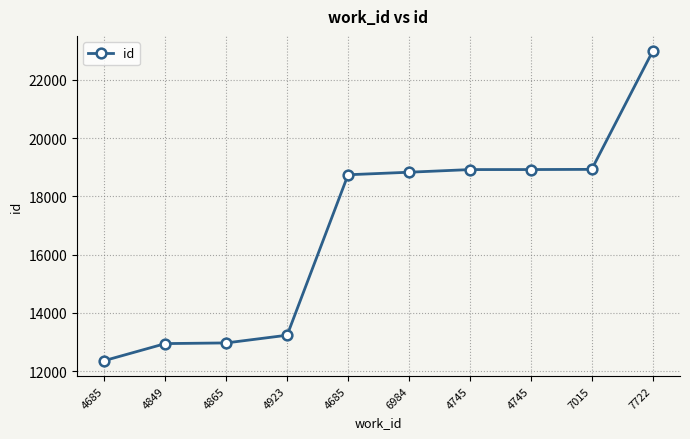

At which label does the data first exceed 18828?

4745